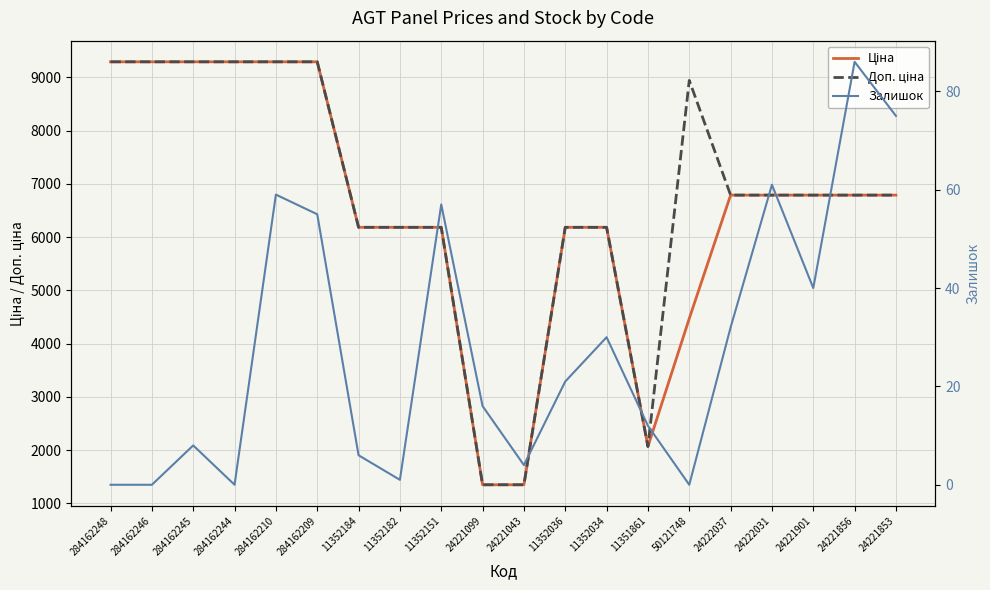

True or false: Ціна and Залишок intersect in this chart.

False